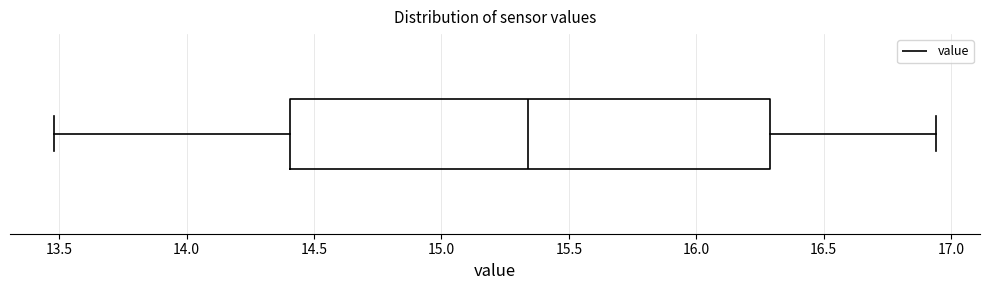

Transcribe this box plot: give where the median line is, the range the box spans, and where the two whiskers end, as read against the x-axis. The values are not printed on the chart, so give them approximately, as read against the axis.

median 15.35, box 14.40 to 16.30, whiskers 13.50 to 16.95